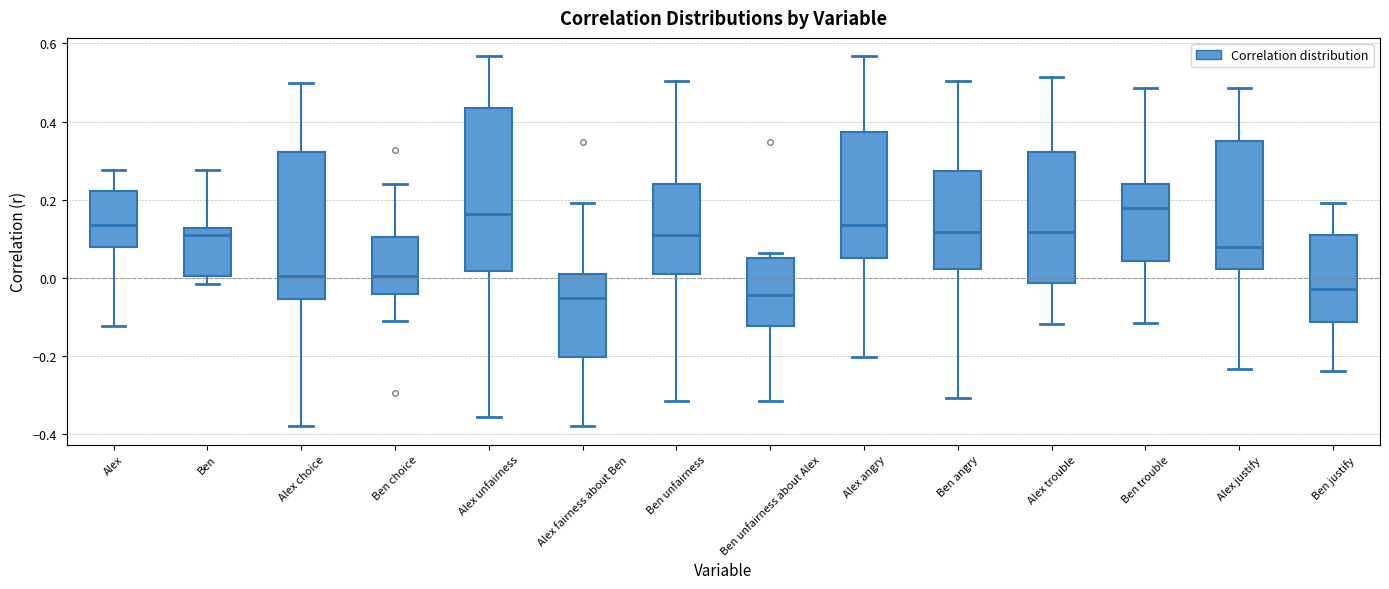

Comparing the boxes themselves (not the whiskers), which one is the tallest?

Alex unfairness